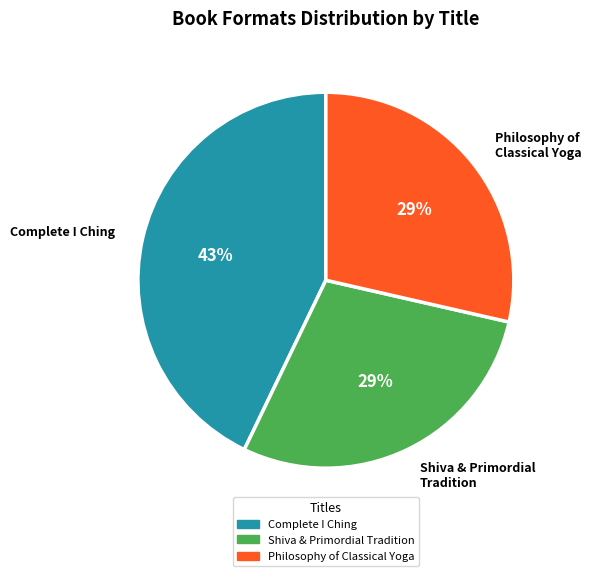

Is there any slice that represents more than half of the pie?

No